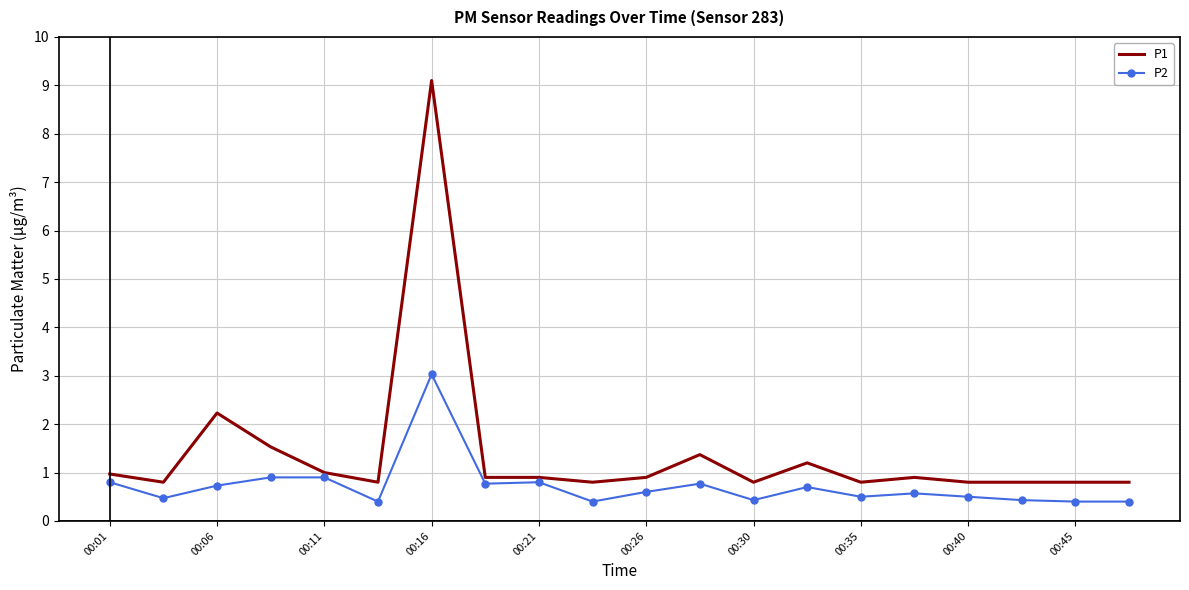

True or false: P2 and P1 intersect in this chart.

False